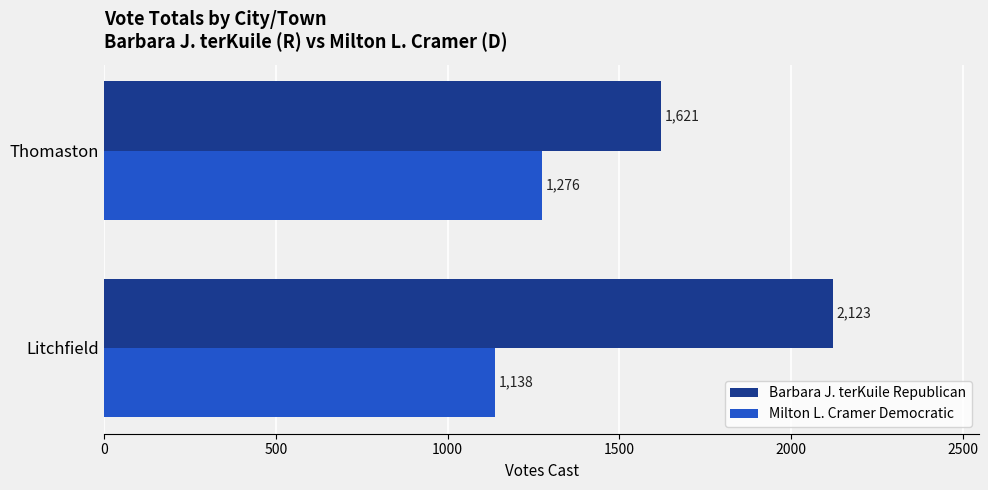

What is the maximum value shown in the chart?

2123